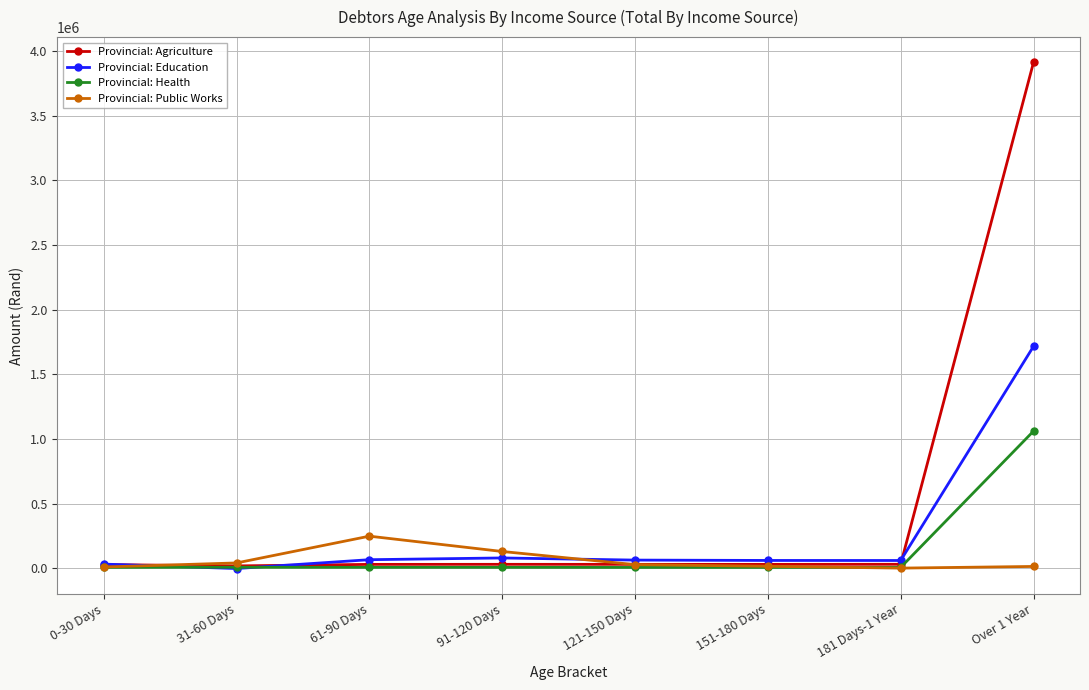

Is the value of Provincial: Agriculture at 61-90 Days greater than the value of Provincial: Education at 91-120 Days?

No